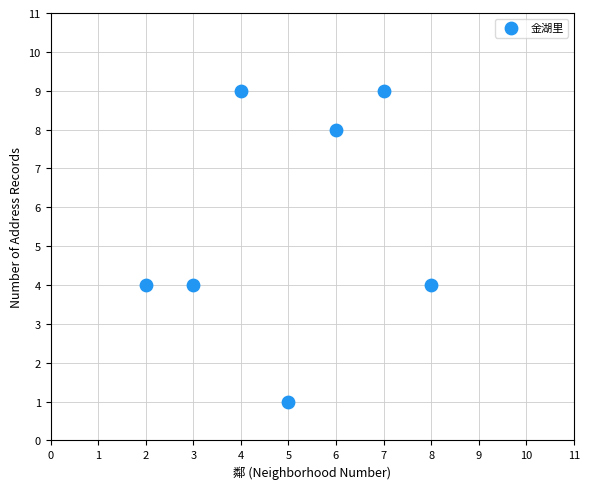

What is the range of Y values (max minus min)?

8